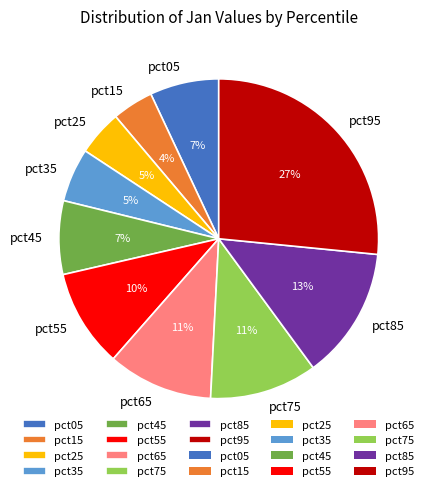

Is the sum of pct15 and pct05 greater than half?

No